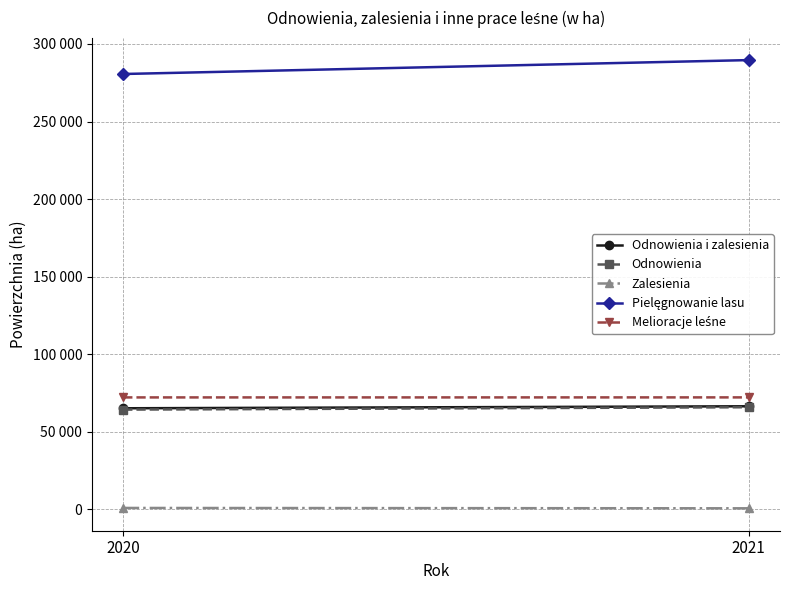

Count the number of data series in this chart.

5